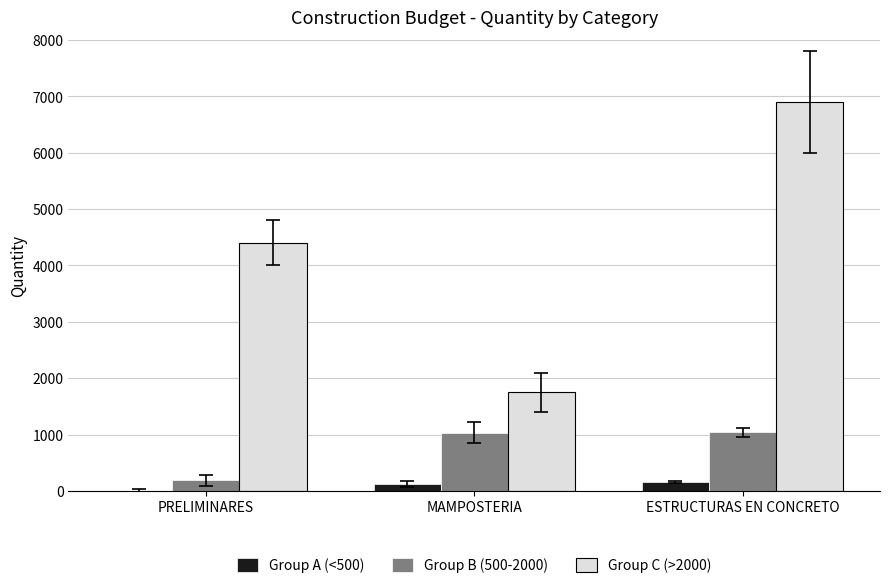

At which category is the sum across all series the highest?

ESTRUCTURAS EN CONCRETO